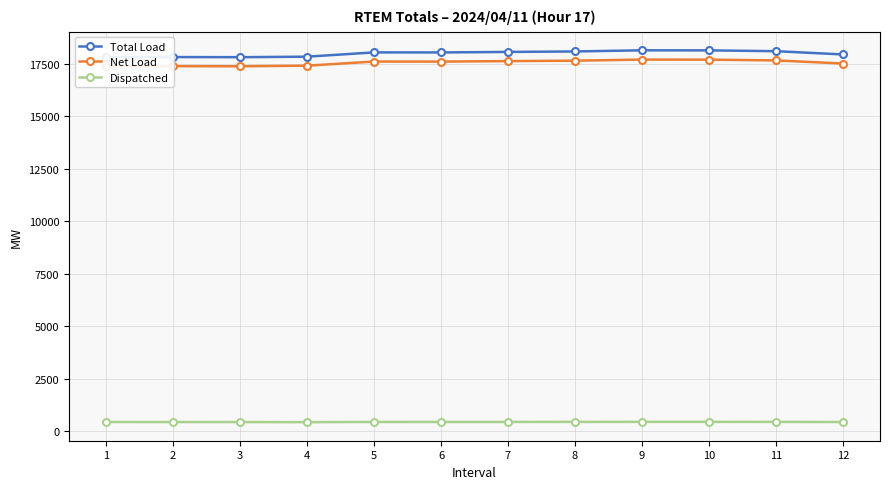

Which series has the largest range (max minus min)?

Total Load